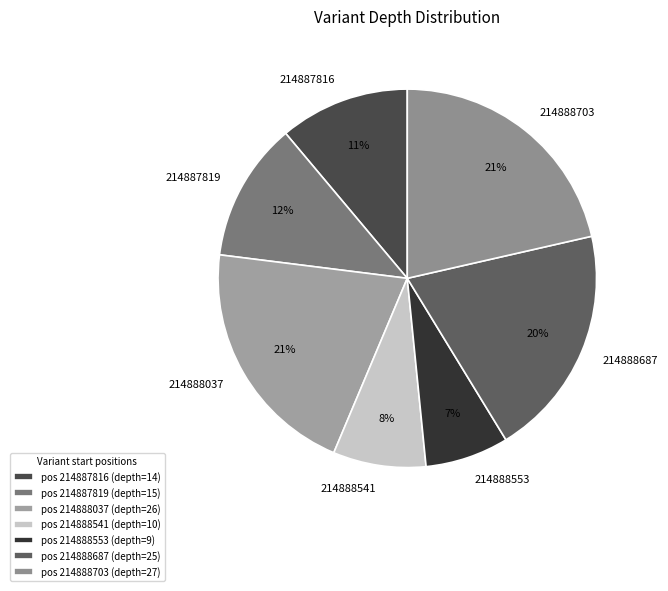

Which has a higher value, 214888553 or 214888037?

214888037